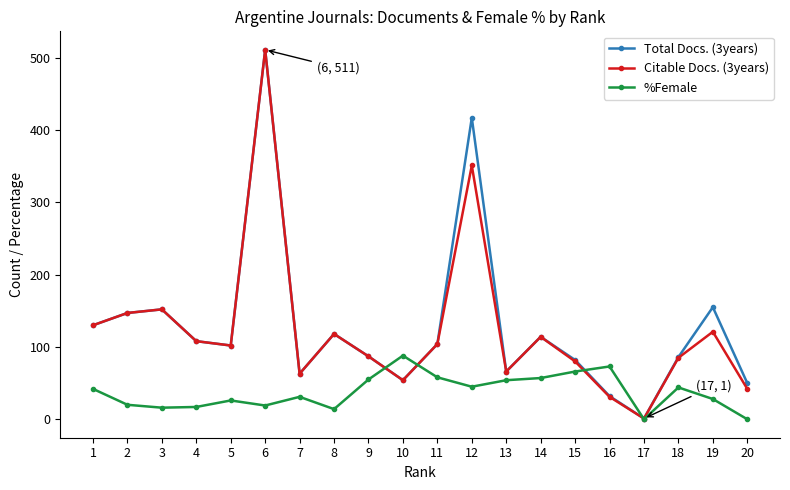

True or false: Total Docs. (3years) has a value of 141 at 15.

False